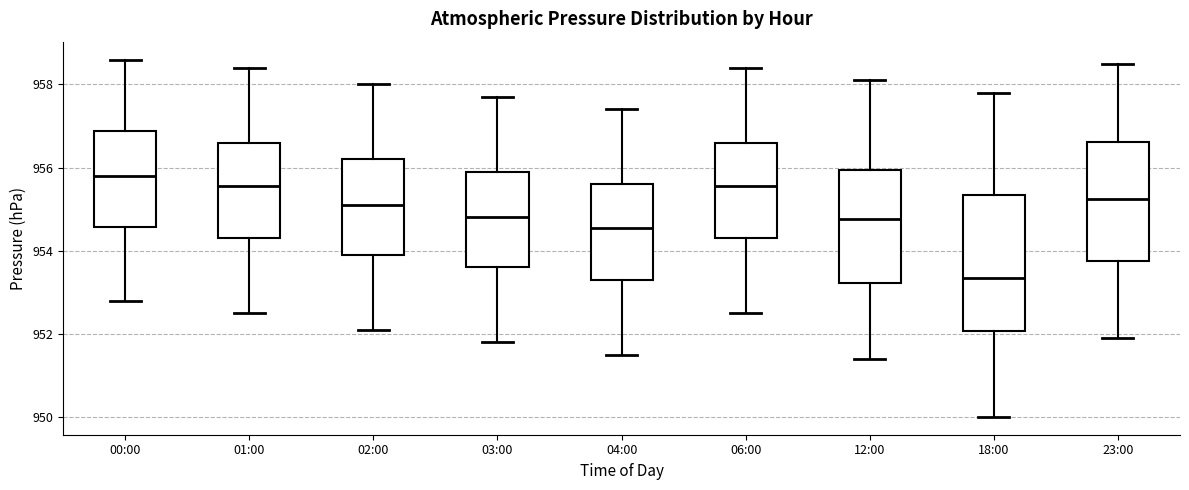

Reading left to right, read every box against the y-axis: the position of its median line, the range the box covers, and the ends of its whiskers. The values are not printed on the chart, so give them approximately, as read against the axis.

00:00: median 955.8, box 954.6 to 956.8, whiskers 952.8 to 958.6
01:00: median 955.6, box 954.4 to 956.6, whiskers 952.6 to 958.4
02:00: median 955.2, box 954.0 to 956.2, whiskers 952.2 to 958.0
03:00: median 954.8, box 953.6 to 956.0, whiskers 951.8 to 957.8
04:00: median 954.6, box 953.4 to 955.6, whiskers 951.6 to 957.4
06:00: median 955.6, box 954.4 to 956.6, whiskers 952.6 to 958.4
12:00: median 954.8, box 953.2 to 956.0, whiskers 951.4 to 958.2
18:00: median 953.4, box 952.0 to 955.4, whiskers 950.0 to 957.8
23:00: median 955.2, box 953.8 to 956.6, whiskers 952.0 to 958.6